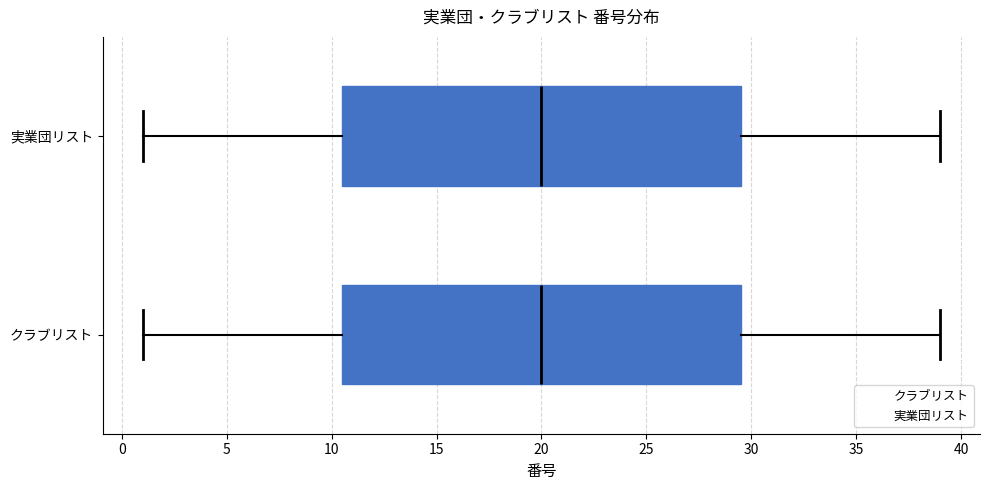

Reading bottom to top, transcribe this box plot: for each box, give where its median line is, the range the box spans, and where its two whiskers end, as read against the x-axis. The values are not printed on the chart, so give them approximately, as read against the axis.

クラブリスト: median 20.0, box 10.5 to 29.5, whiskers 1.0 to 39.0
実業団リスト: median 20.0, box 10.5 to 29.5, whiskers 1.0 to 39.0